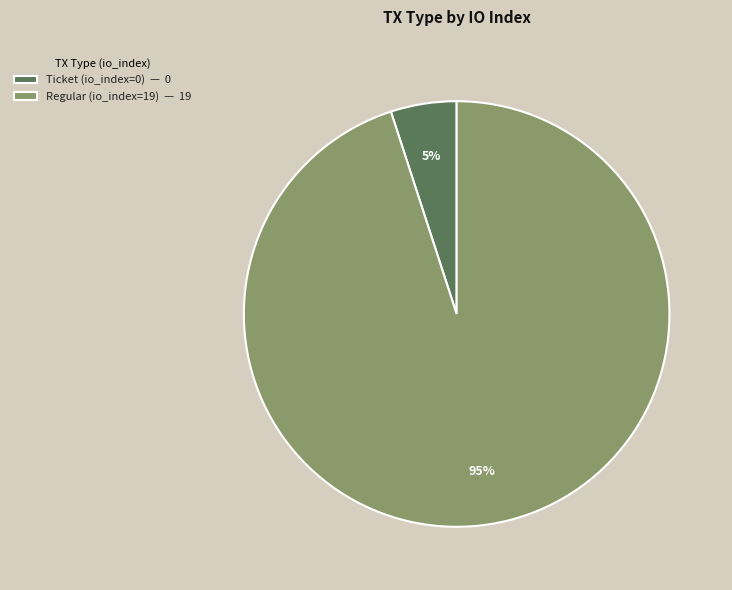

To the nearest percent, what is the combined percentage of Ticket (io_index=0) and Regular (io_index=19)?

100%